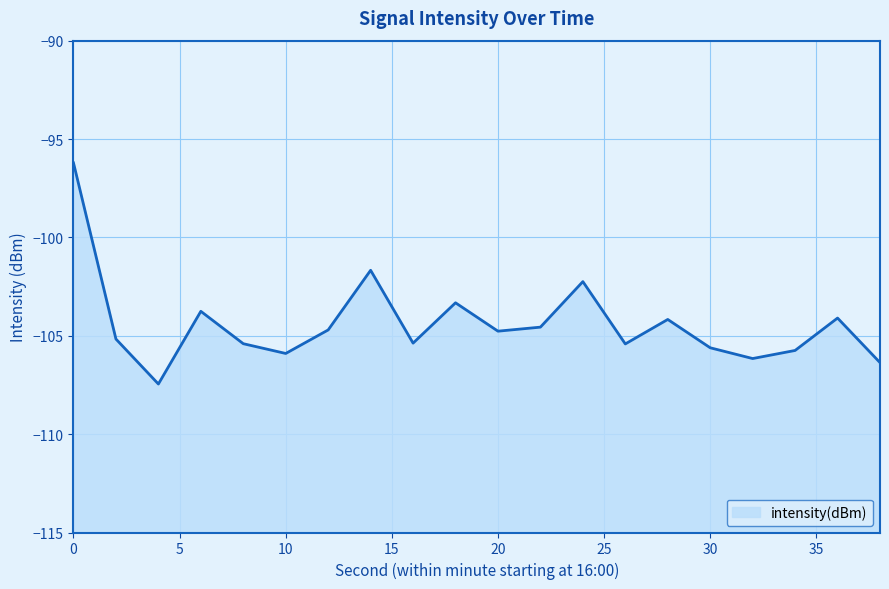

What is the value of the 18th point from the left?

-105.7